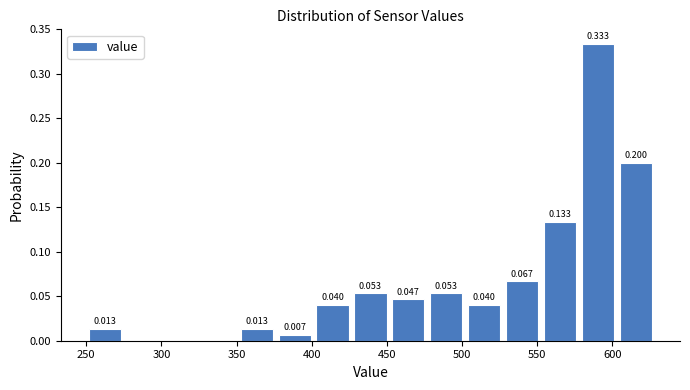

Over which range of the x-axis is the bar tallest?

580 to 605